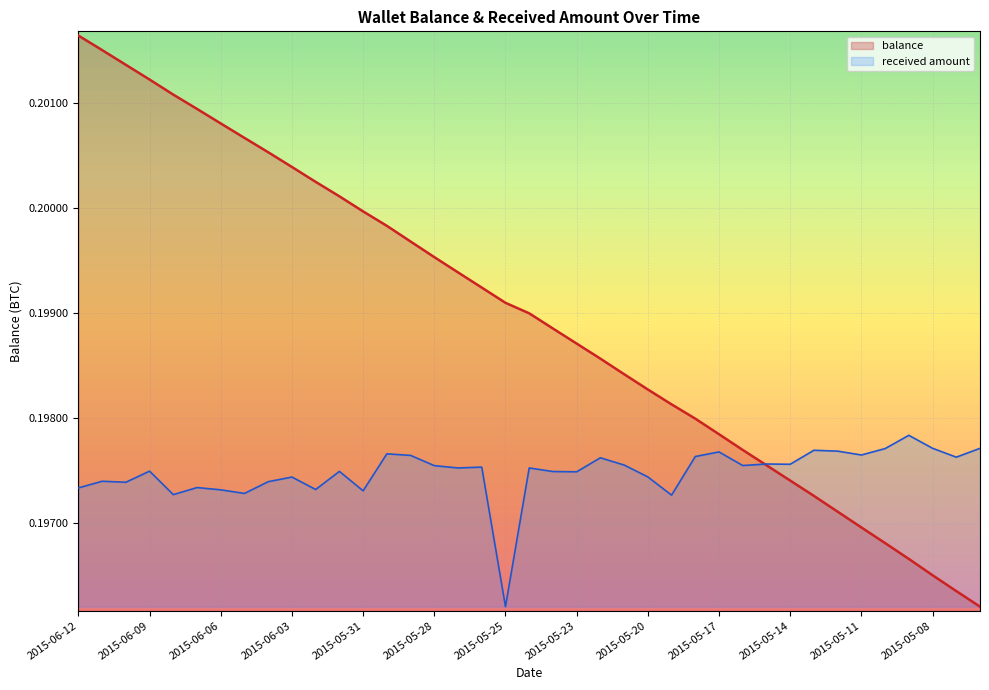

What is the total value across all series at 2015-05-25?

0.4